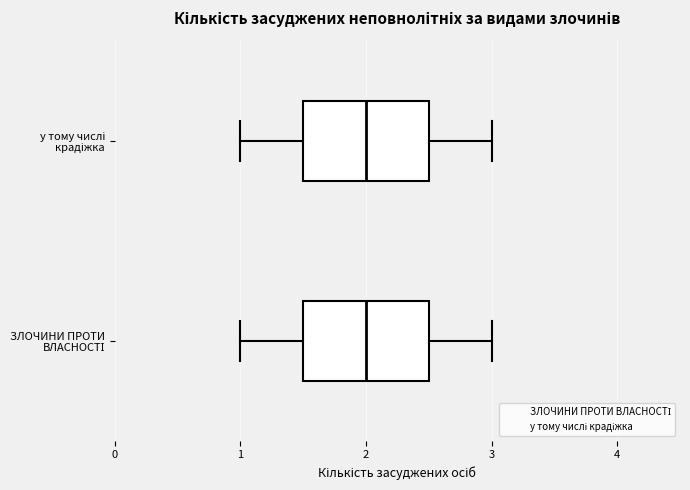

Where is the left edge of the box for ЗЛОЧИНИ ПРОТИ ВЛАСНОСТІ on the x-axis? The values are not printed on the chart, so give them approximately, as read against the axis.

1.5